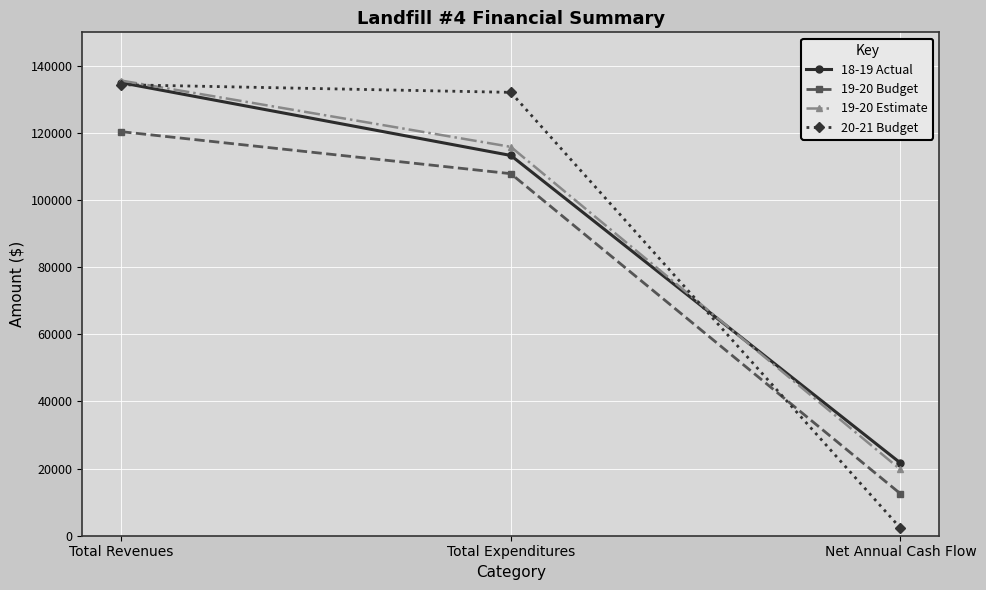

True or false: 20-21 Budget has a value of 2288 at Net Annual Cash Flow.

True